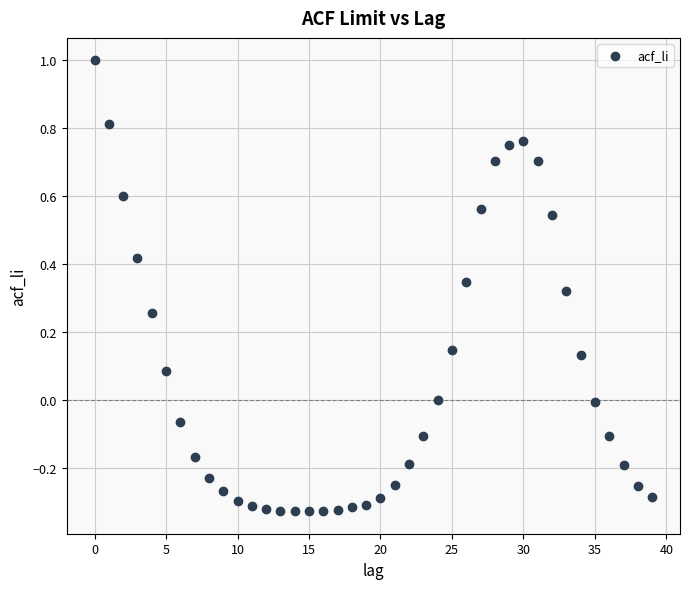

What is the range of Y values (max minus min)?

1.3